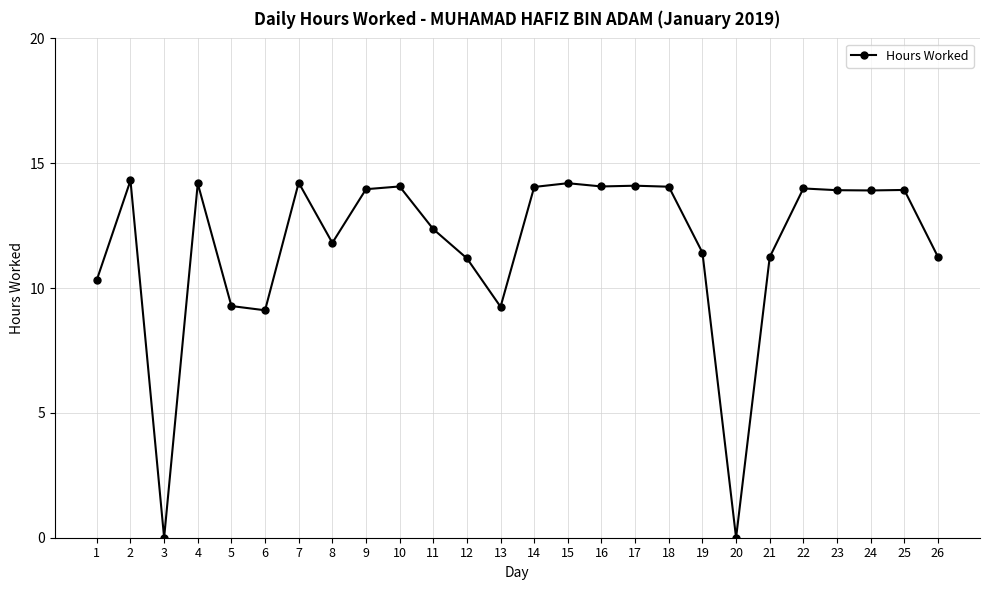

What is the average value?

11.7